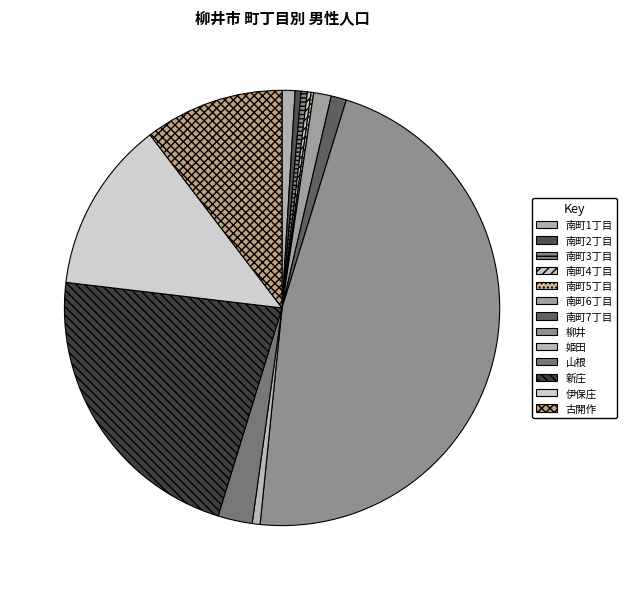

Rank the categories by value from highest to lowest.

柳井, 新庄, 伊保庄, 古開作, 山根, 南町6丁目, 南町7丁目, 南町1丁目, 姫田, 南町3丁目, 南町2丁目, 南町4丁目, 南町5丁目